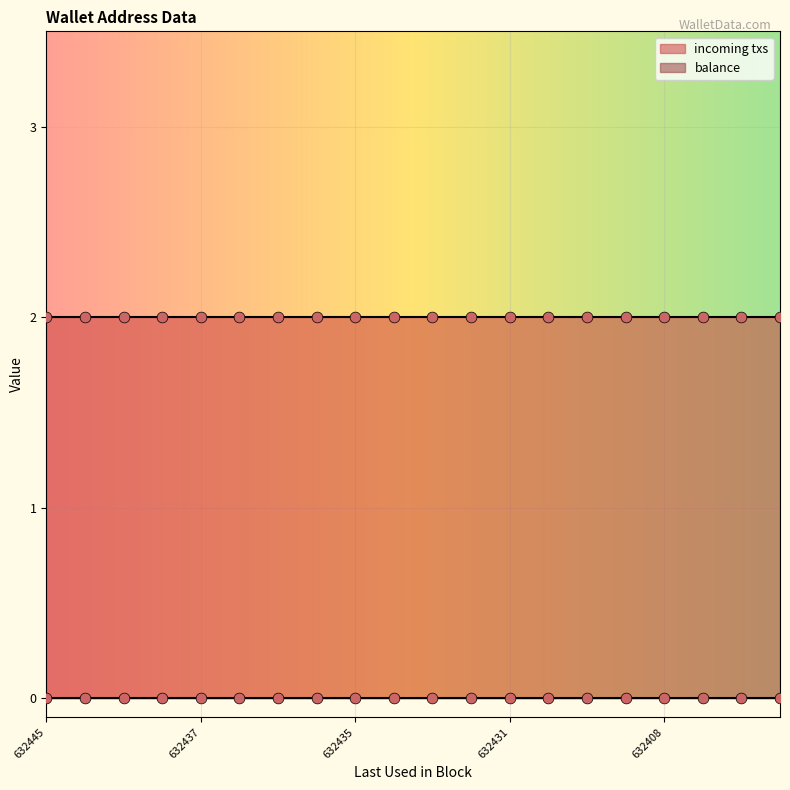

Which series has the largest total across all categories?

incoming txs